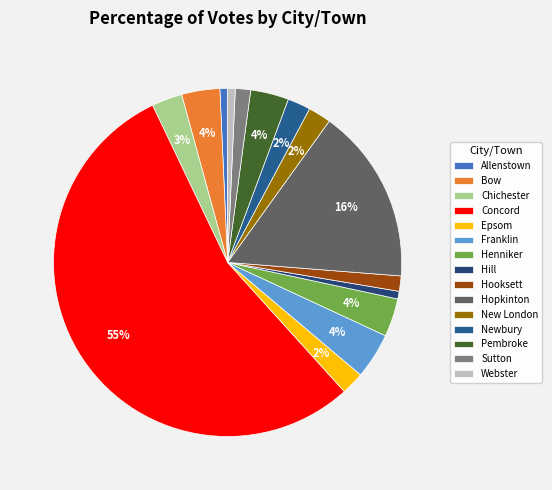

How many segments does this pie chart have?

15